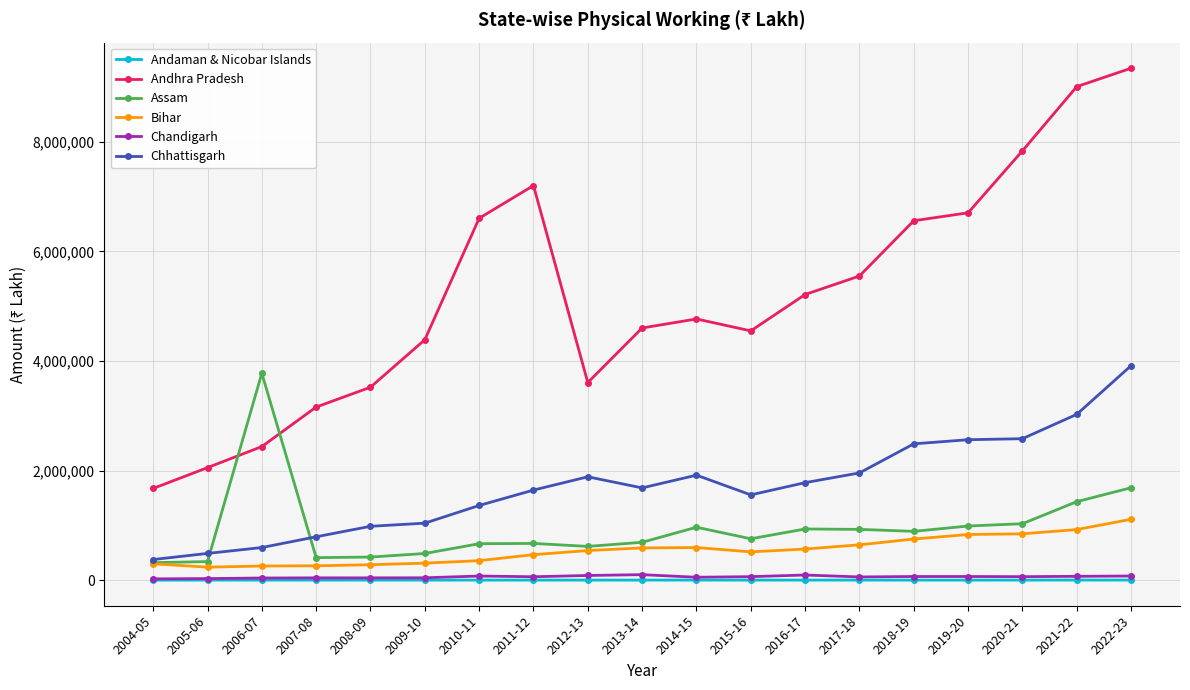

Which series has the largest total across all categories?

Andhra Pradesh